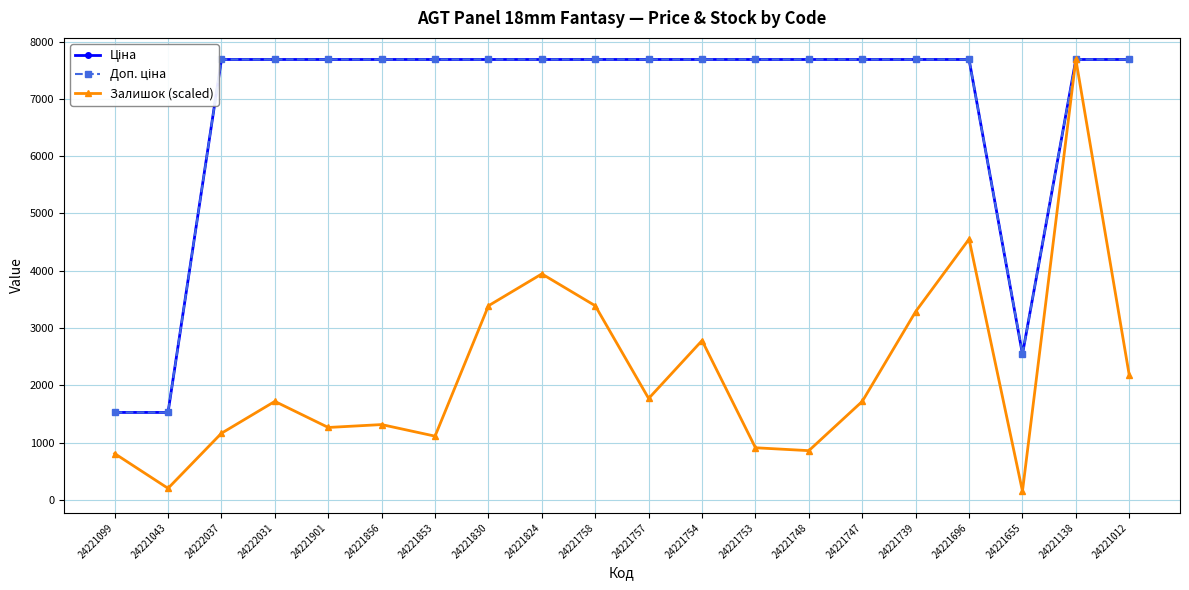

What is the greatest value displayed?

7688.0